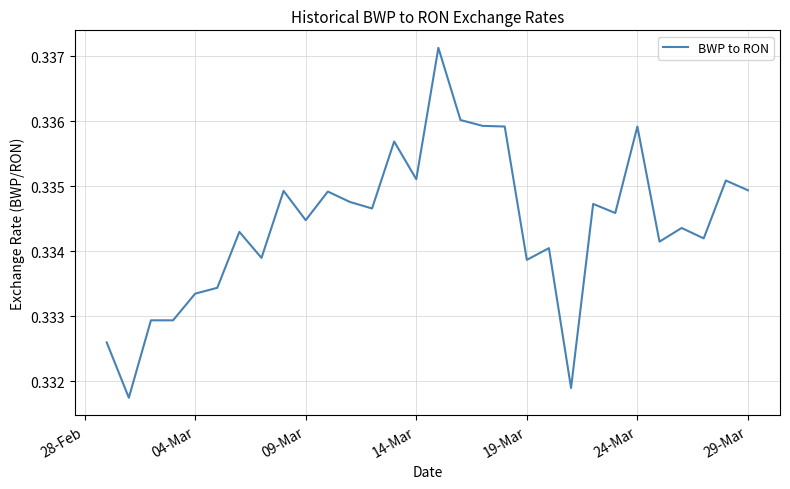

Reading left to right, what are all the values shown in this chart?

0.3	0.3	0.3	0.3	0.3	0.3	0.3	0.3	0.3	0.3	0.3	0.3	0.3	0.3	0.3	0.3	0.3	0.3	0.3	0.3	0.3	0.3	0.3	0.3	0.3	0.3	0.3	0.3	0.3	0.3